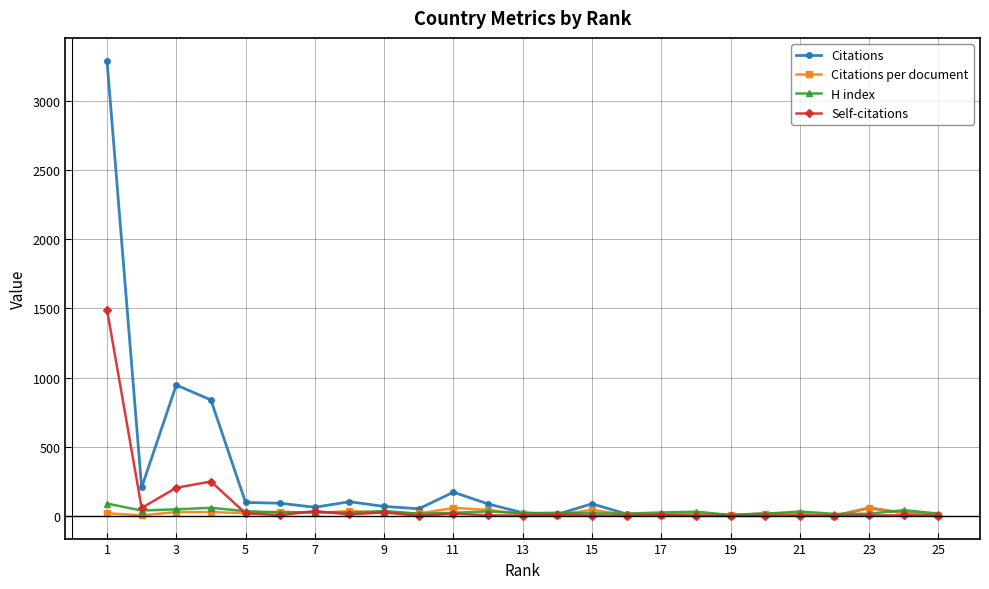

Rank the series by their maximum value, from lowest to highest.

Citations per document, H index, Self-citations, Citations